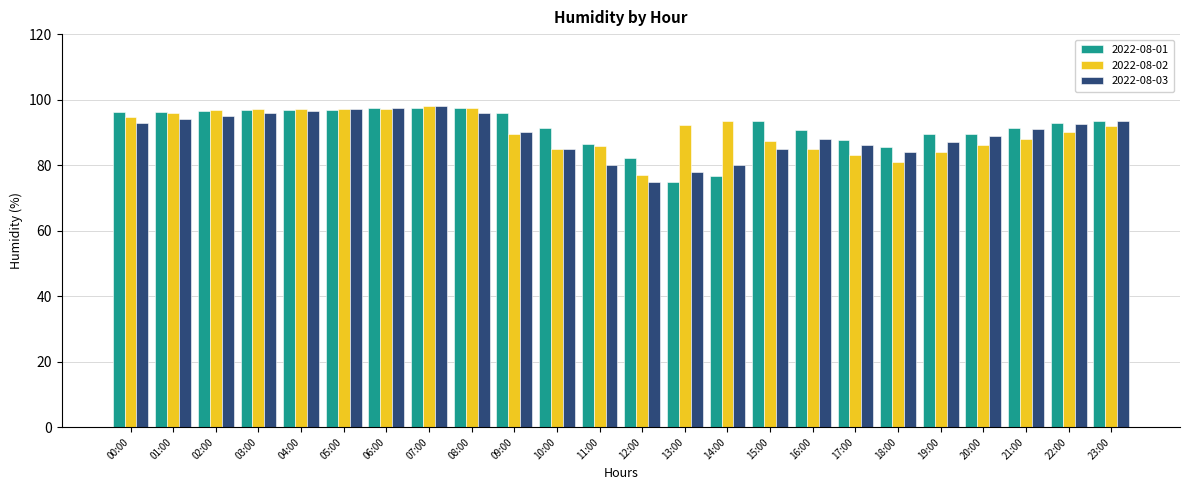

What is the difference between the second highest and second lowest values in the 2022-08-03 series?

19.5